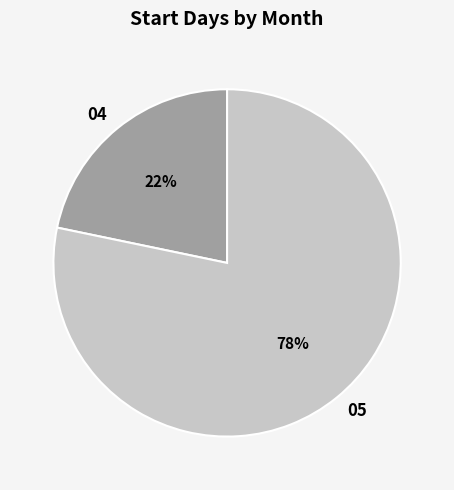

Does any single category account for the majority?

Yes